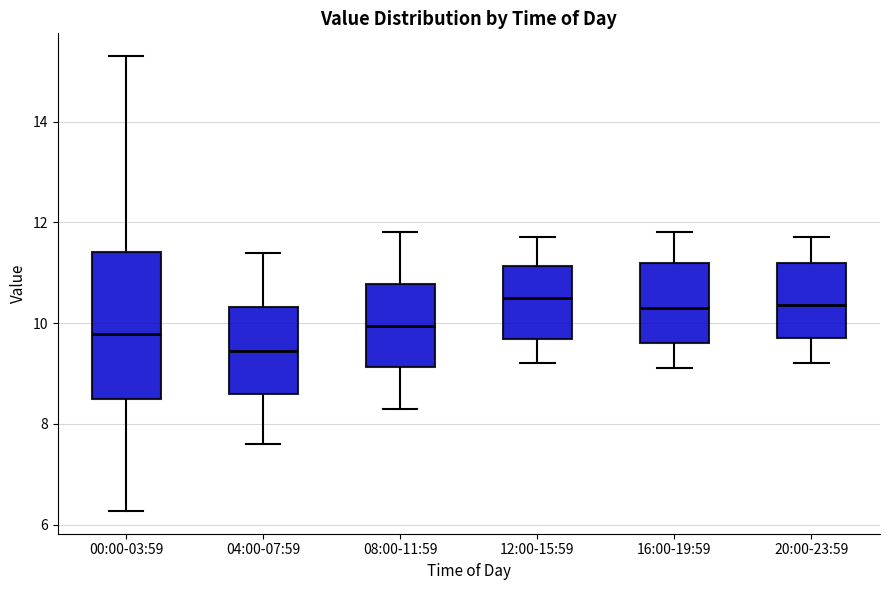

Where does the upper whisker of the box for 08:00-11:59 end on the y-axis? The values are not printed on the chart, so give them approximately, as read against the axis.

11.8